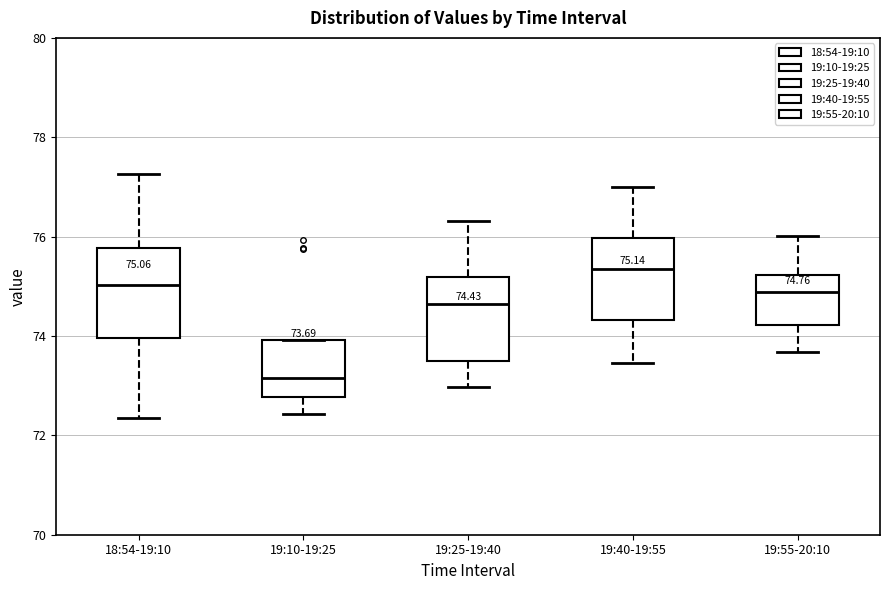

Which box's median line is the highest?

19:40-19:55